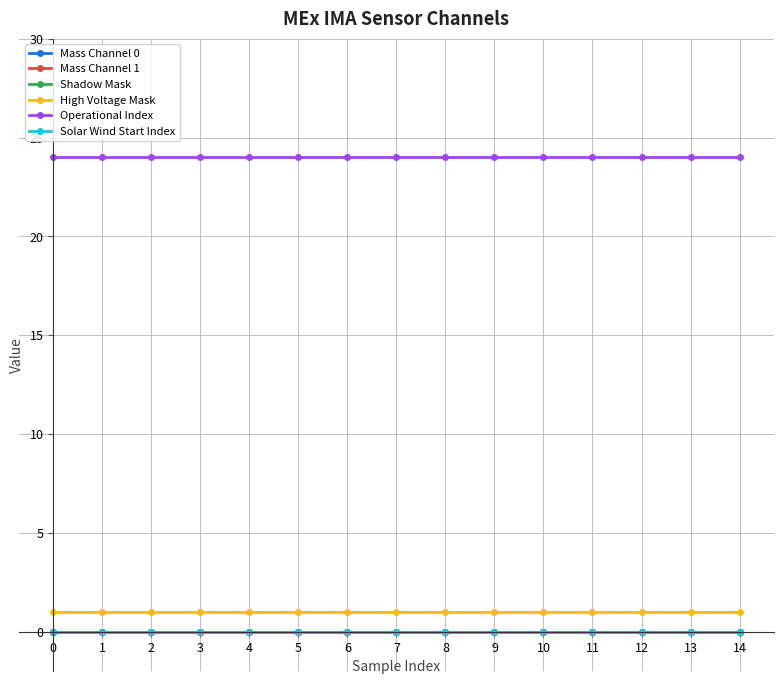

At how many categories does at least one series exceed 0?

15